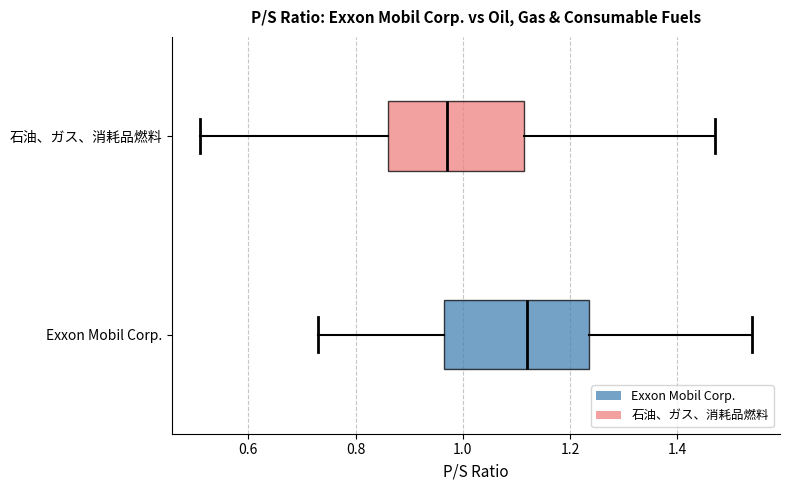

Reading bottom to top, transcribe this box plot: for each box, give where its median line is, the range the box spans, and where its two whiskers end, as read against the x-axis. The values are not printed on the chart, so give them approximately, as read against the axis.

Exxon Mobil Corp.: median 1.12, box 0.96 to 1.24, whiskers 0.74 to 1.54
石油、ガス、消耗品燃料: median 0.98, box 0.86 to 1.12, whiskers 0.52 to 1.48